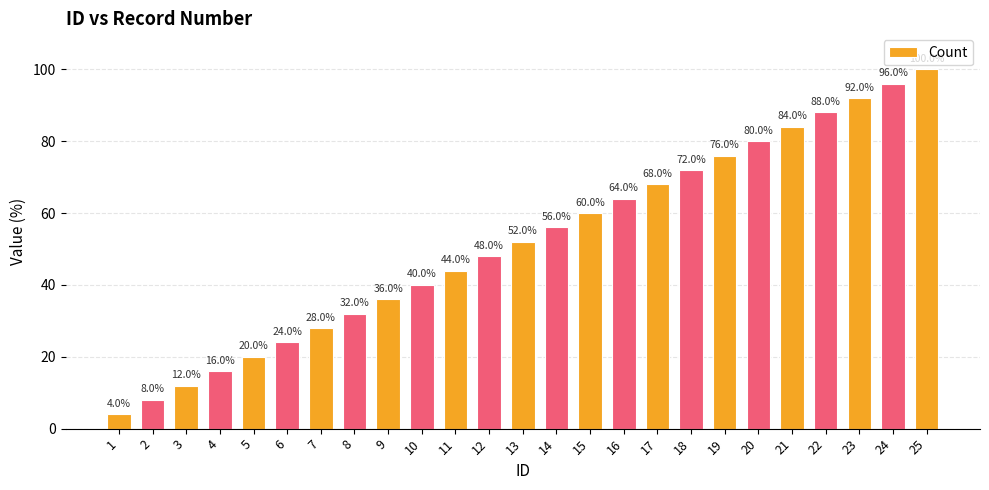

Which category has the highest value across all series?

25